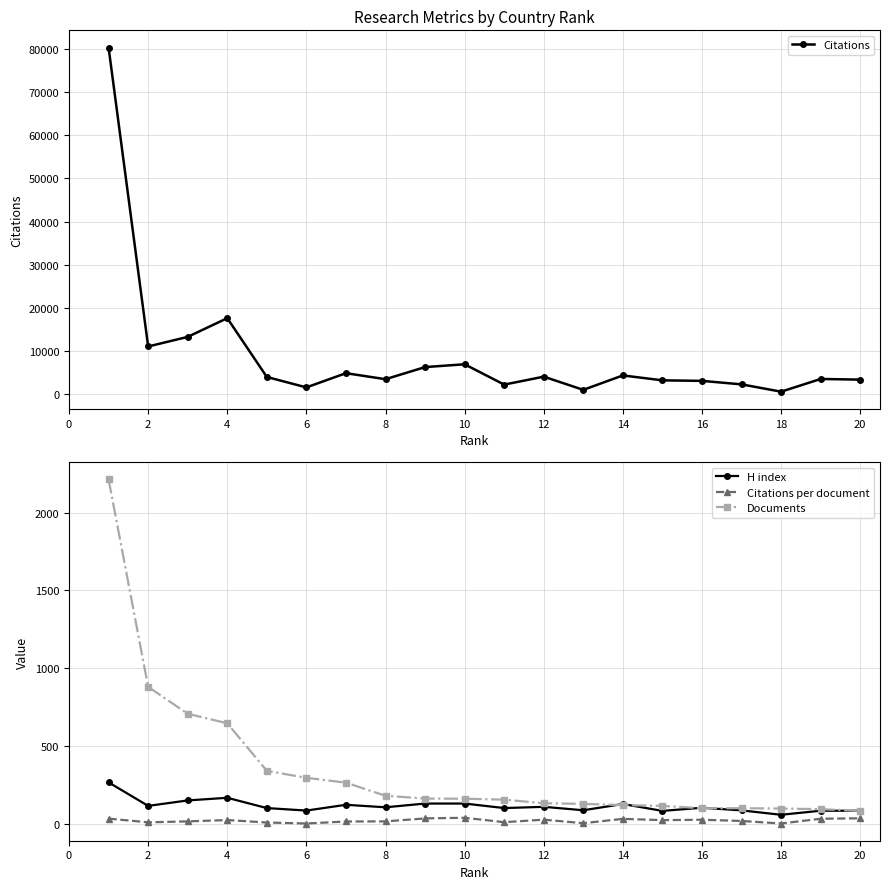

What is the greatest value displayed?

80388.0